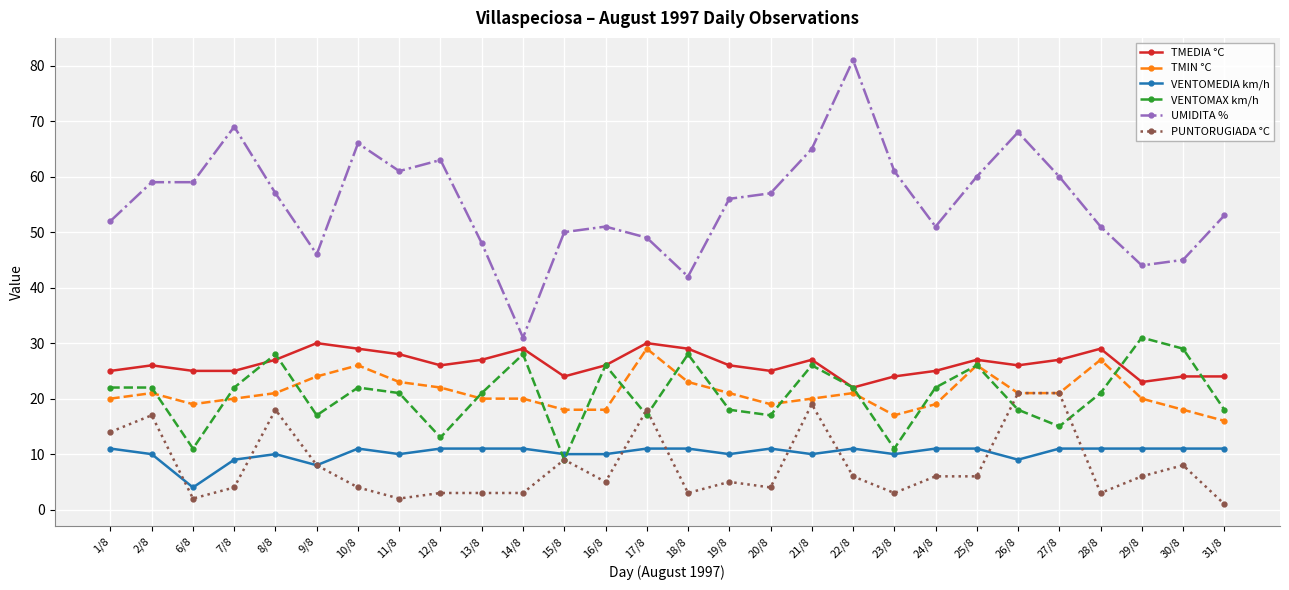

What is the difference between the highest and lowest values at 29/8?

38